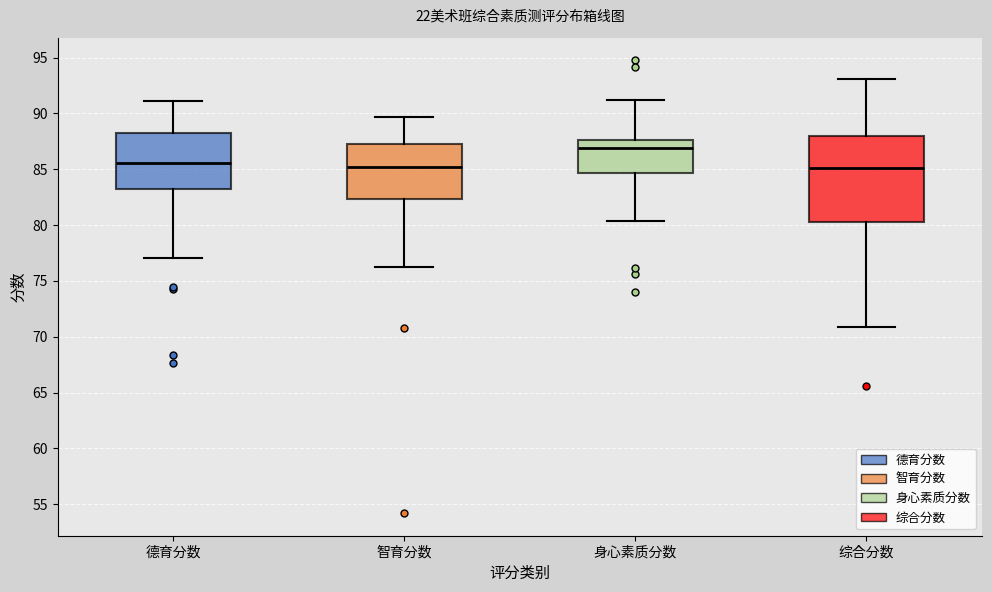

Reading left to right, read every box against the y-axis: the position of its median line, the range the box covers, and the ends of its whiskers. The values are not printed on the chart, so give them approximately, as read against the axis.

德育分数: median 85.5, box 83.5 to 88.5, whiskers 77.0 to 91.0
智育分数: median 85.0, box 82.5 to 87.0, whiskers 76.5 to 89.5
身心素质分数: median 87.0, box 84.5 to 87.5, whiskers 80.5 to 91.0
综合分数: median 85.0, box 80.5 to 88.0, whiskers 71.0 to 93.0